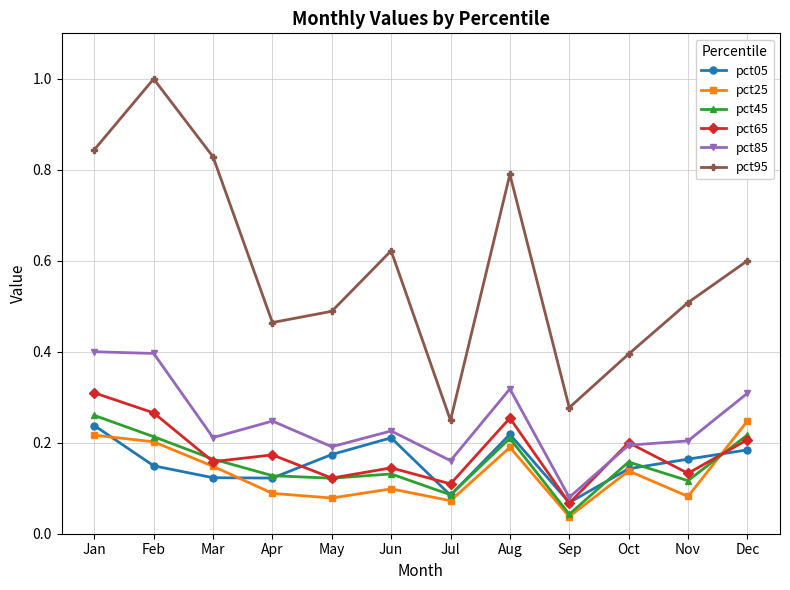

The value of pct95 at Dec is 0.6. True or false?

True